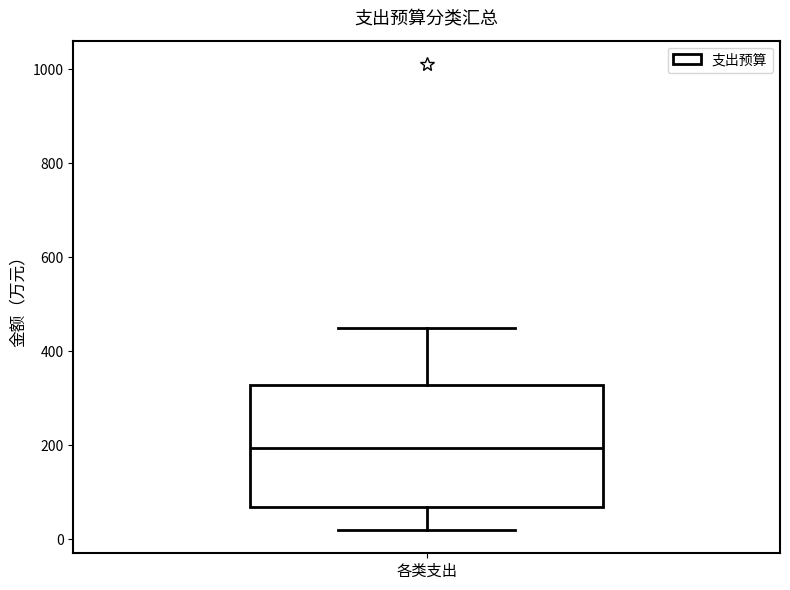

Transcribe this box plot: give where the median line is, the range the box spans, and where the two whiskers end, as read against the y-axis. The values are not printed on the chart, so give them approximately, as read against the axis.

median 200, box 60 to 320, whiskers 20 to 440